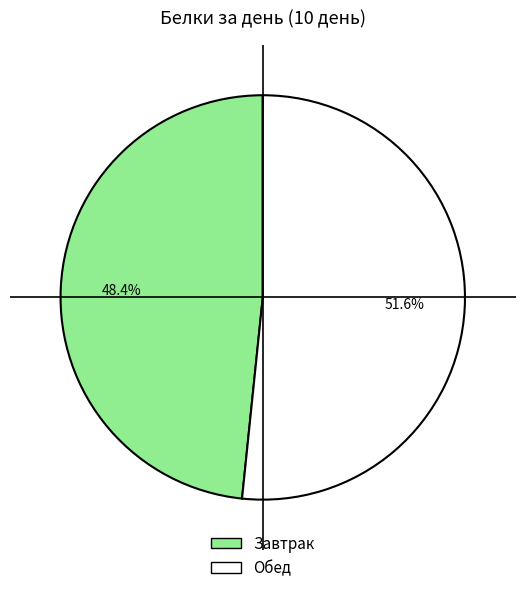

How many slices are in this pie chart?

2